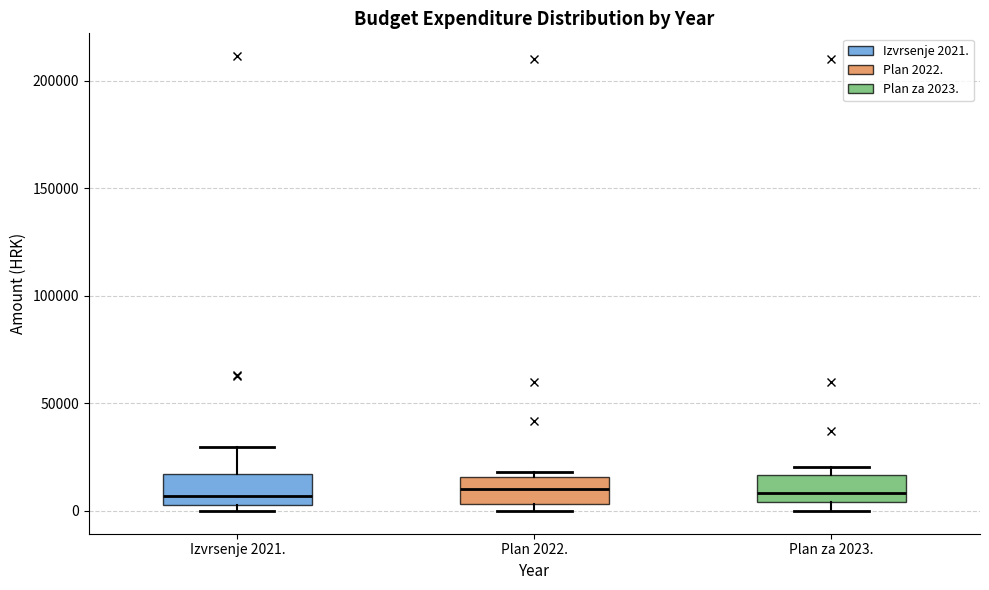

Where is the lower edge of the box for Plan za 2023. on the y-axis? The values are not printed on the chart, so give them approximately, as read against the axis.

5000